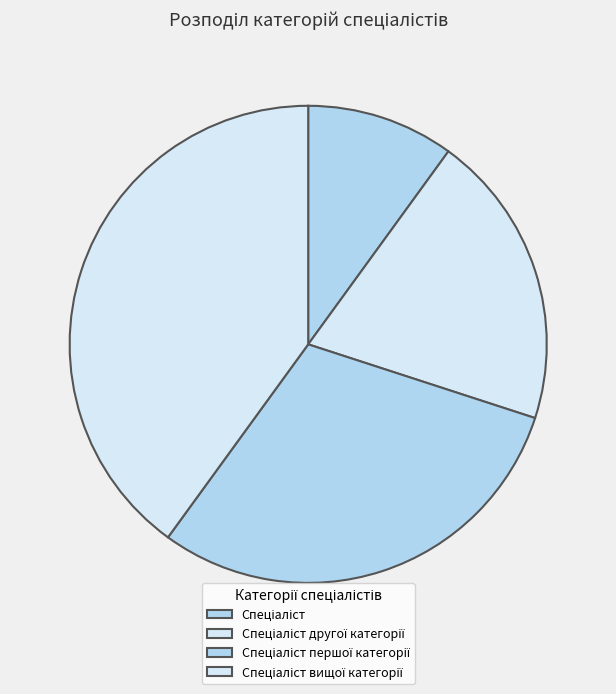

Which category has the smallest portion of the pie?

Спеціаліст